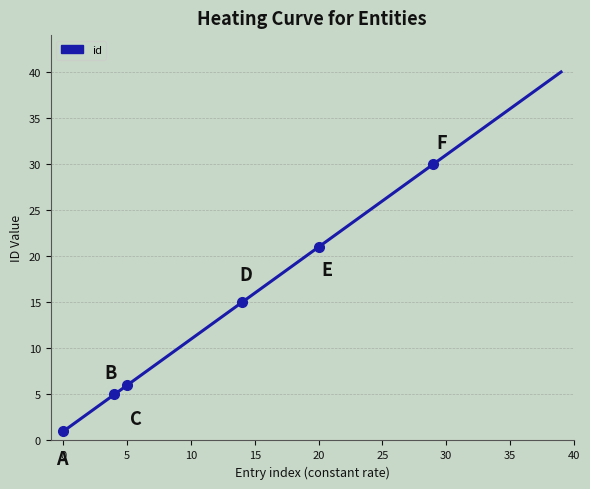

What is the maximum value shown in the chart?

40